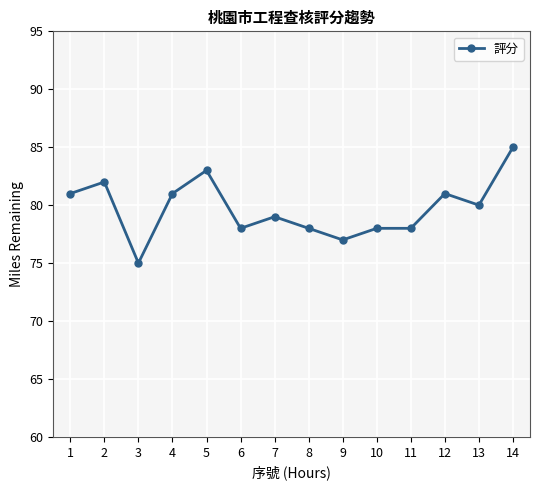

Is it true that the value at 3 is 75?

True